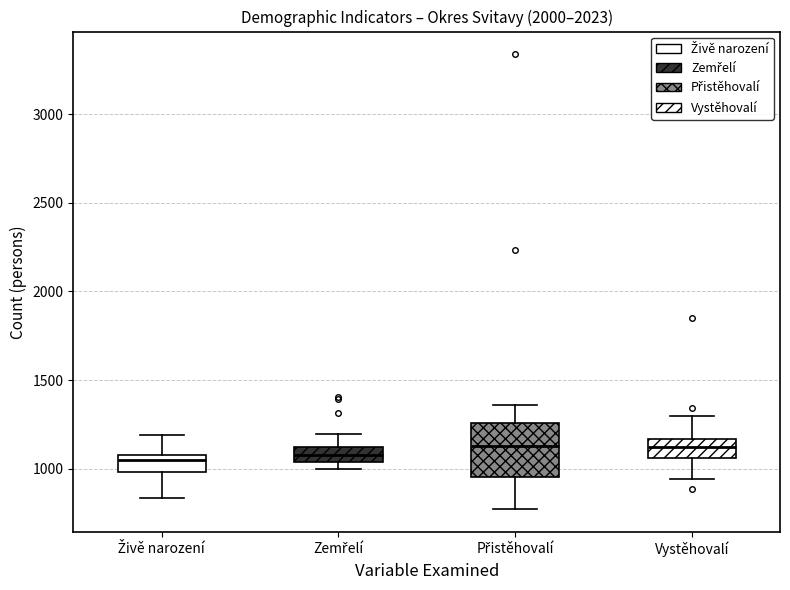

Reading left to right, read every box against the y-axis: the position of its median line, the range the box covers, and the ends of its whiskers. The values are not printed on the chart, so give them approximately, as read against the axis.

Živě narození: median 1050, box 1000 to 1100, whiskers 850 to 1200
Zemřelí: median 1100 (inside the box), box 1050 to 1100, whiskers 1000 to 1200
Přistěhovalí: median 1150, box 950 to 1250, whiskers 750 to 1350
Vystěhovalí: median 1100, box 1050 to 1150, whiskers 950 to 1300